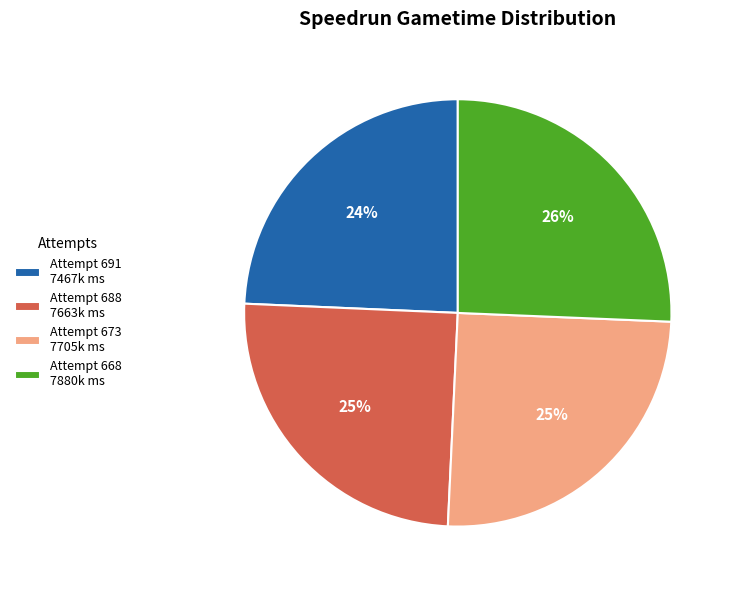

Count the number of slices in the pie.

4